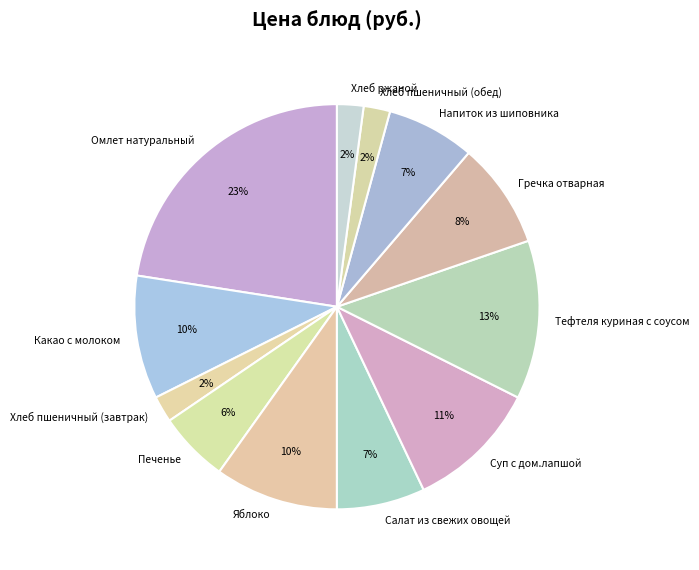

The Салат из свежих овощей slice represents 13% of the pie. True or false?

False